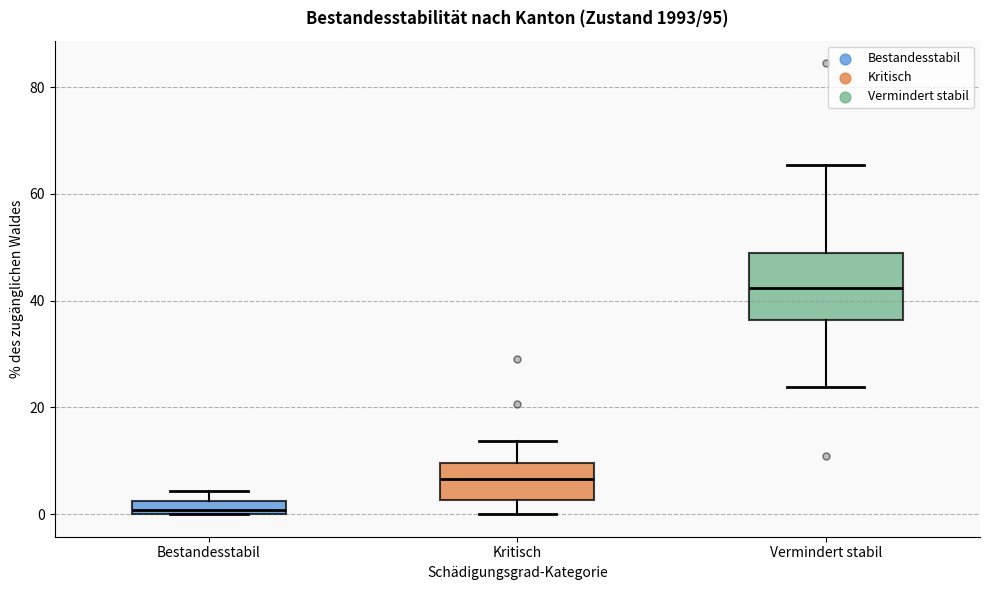

Where is the lower edge of the box for Kritisch on the y-axis? The values are not printed on the chart, so give them approximately, as read against the axis.

2